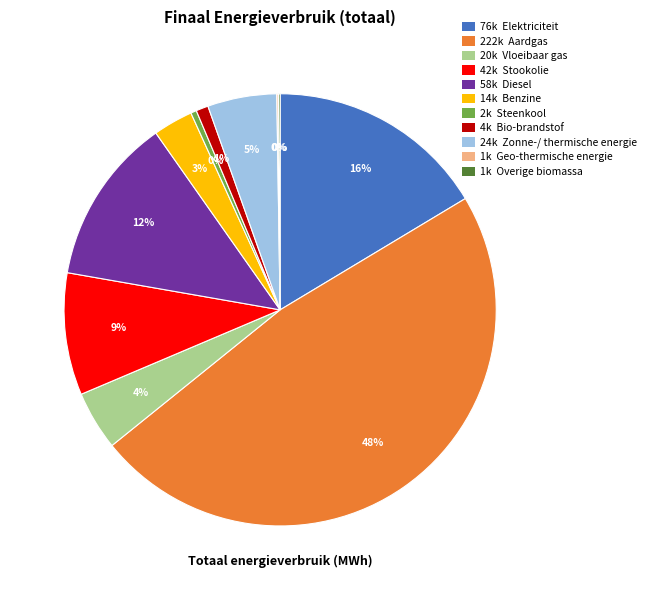

Approximately how many times larger is the value at 42k Stookolie compared to 2k Steenkool?

21.1